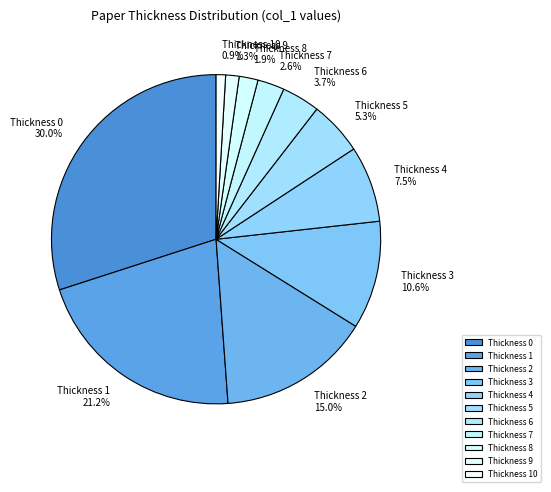

How many slices are in this pie chart?

11